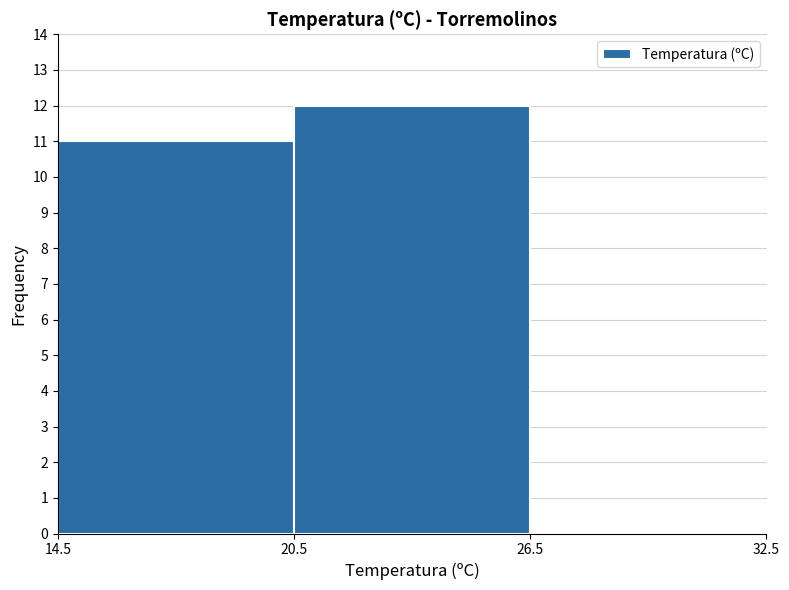

Reading left to right, list every bar in this chart as the range it spans on the x-axis followed by its height. The values are not printed on the chart, so give them approximately, as read against the axis.

14.5 to 20.5: 11
20.5 to 26.5: 12
26.5 to 32.5: 0